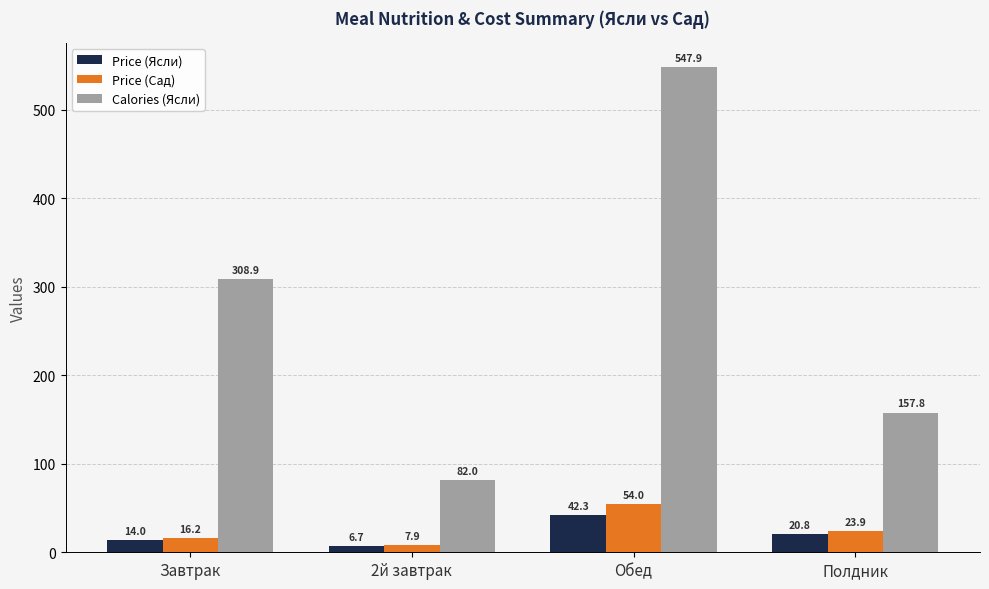

How many groups of bars are there?

4